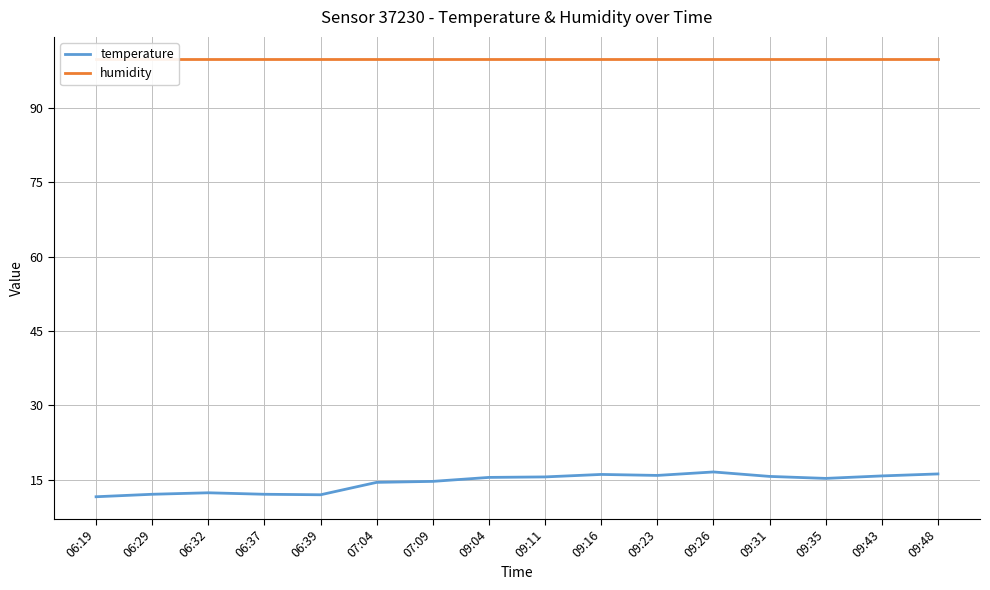

Rank the series at 09:31 from lowest to highest value.

temperature, humidity